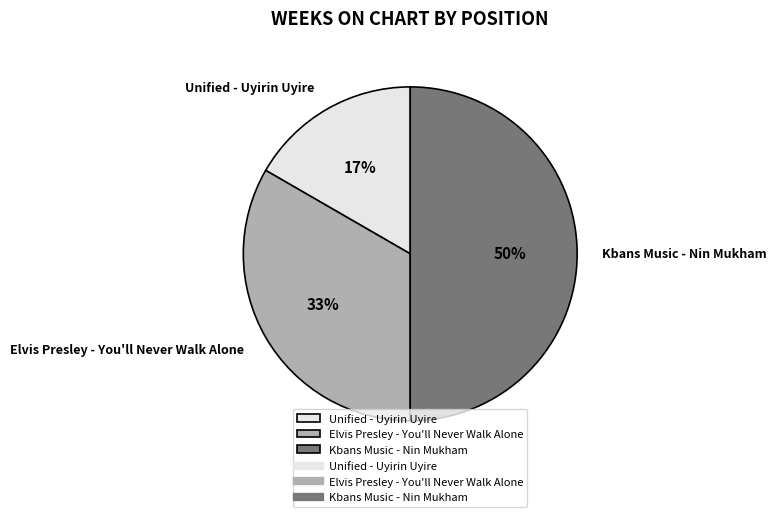

Combined, do Elvis Presley - You'll Never Walk Alone and Kbans Music - Nin Mukham account for over 50%?

Yes